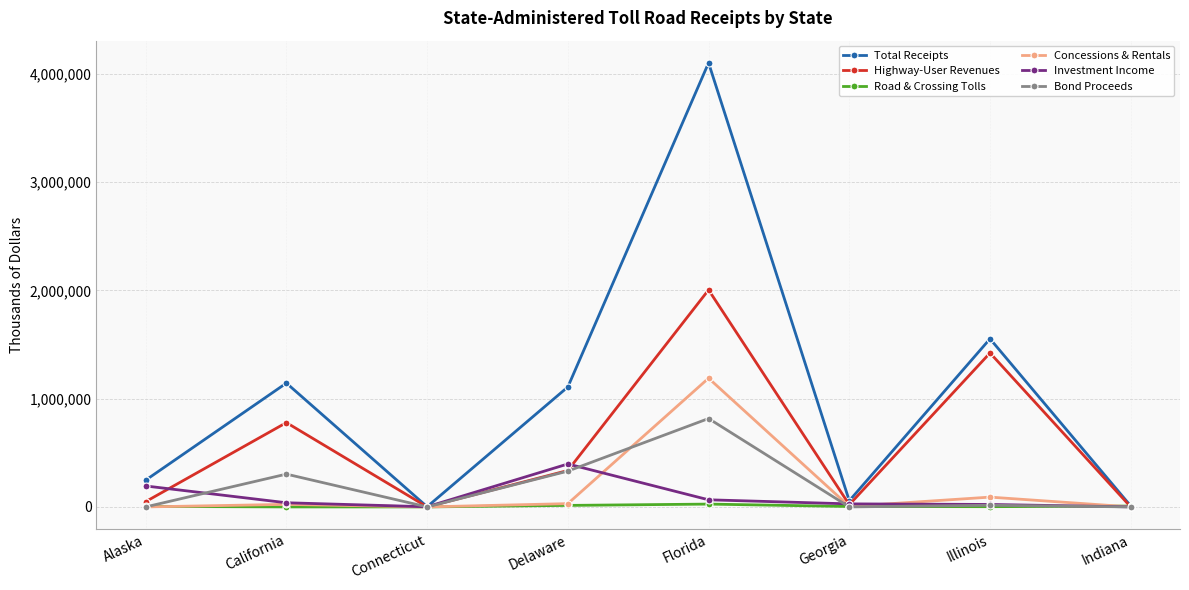

At how many categories does at least one series exceed 567301?

4